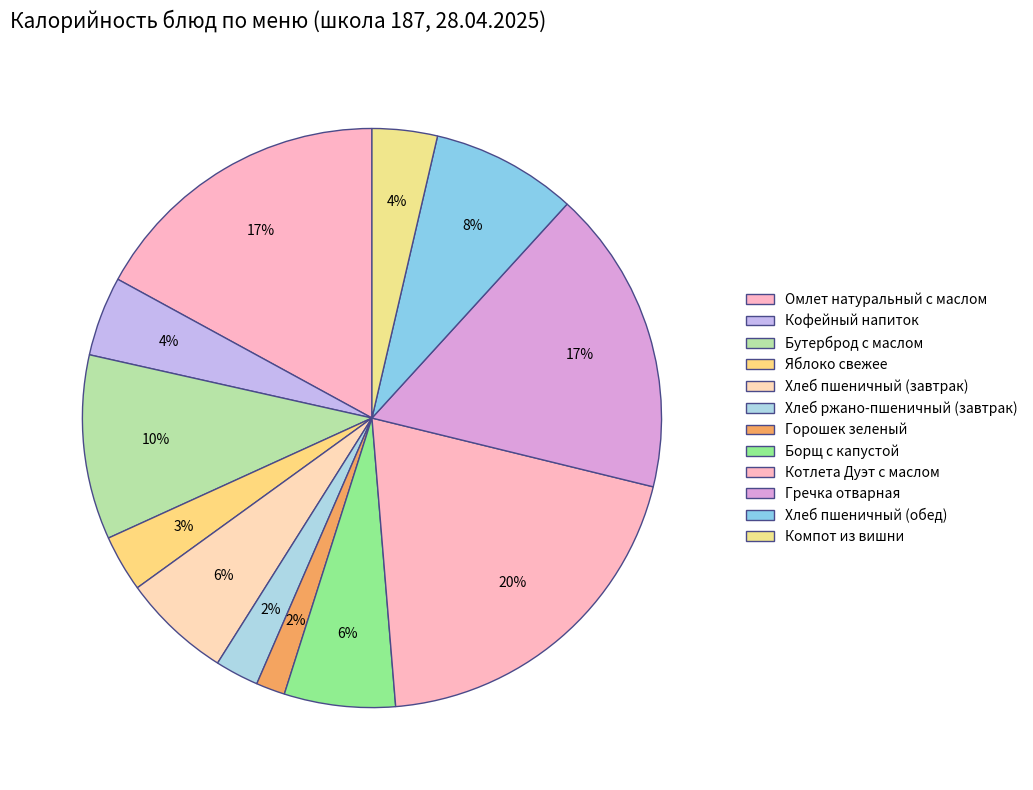

Does any single category account for the majority?

No